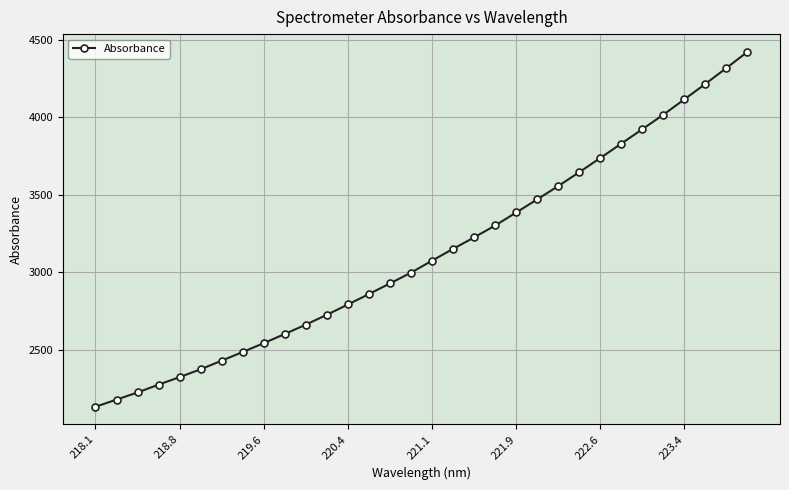

Does the chart display data point markers on the line(s)?

Yes